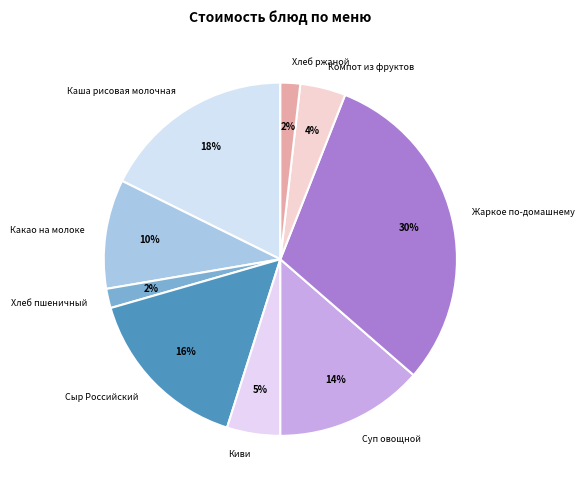

Approximately how many times larger is the value at Хлеб ржаной compared to Какао на молоке?

0.2